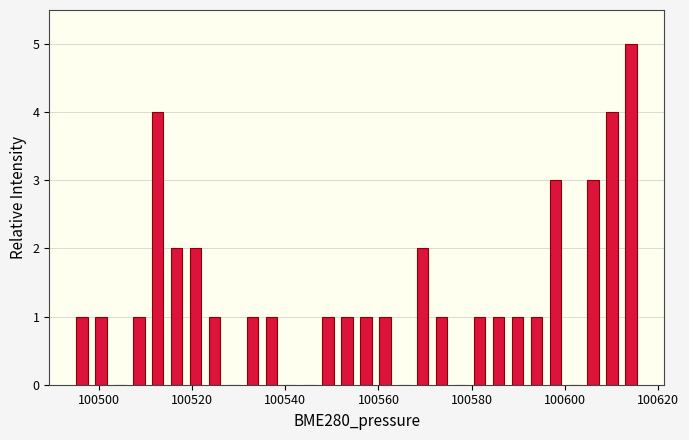

Around what value on the x-axis is the tallest bar? Give the approximate position of its centre, as read against the axis.

100614